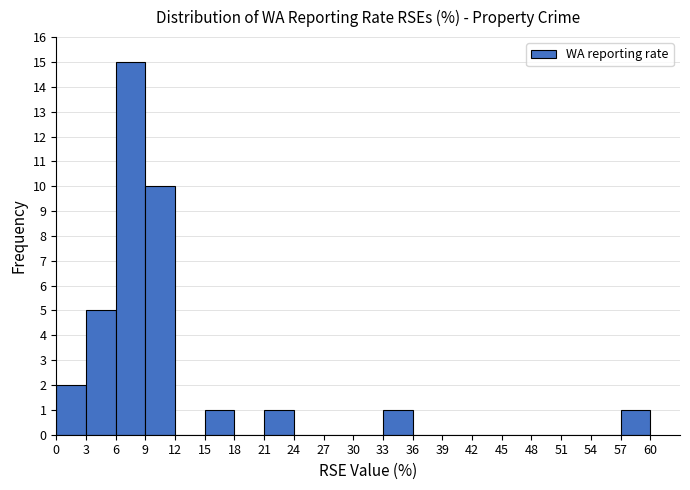

How tall is the bar that spans 21 to 24 on the x-axis? The values are not printed on the chart, so give them approximately, as read against the axis.

1